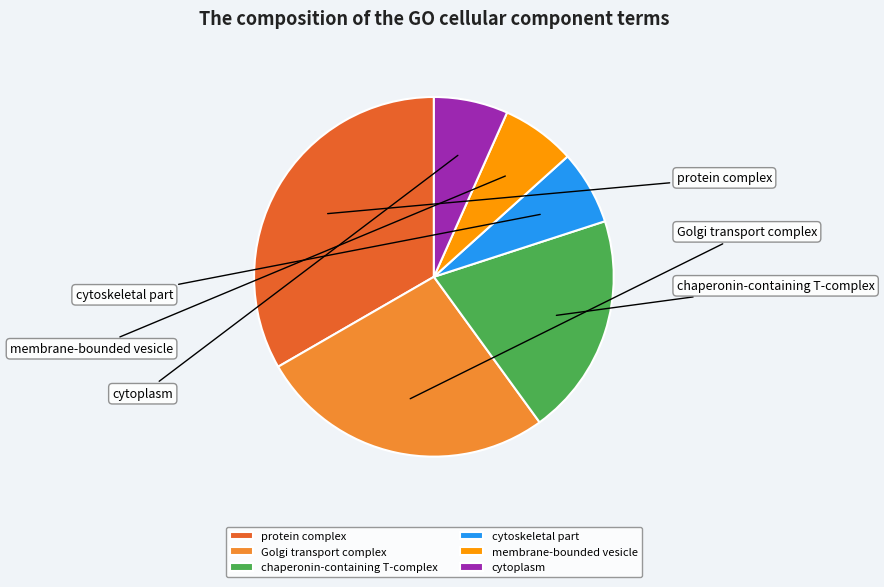

To the nearest percent, what portion does cytoskeletal part represent?

7%